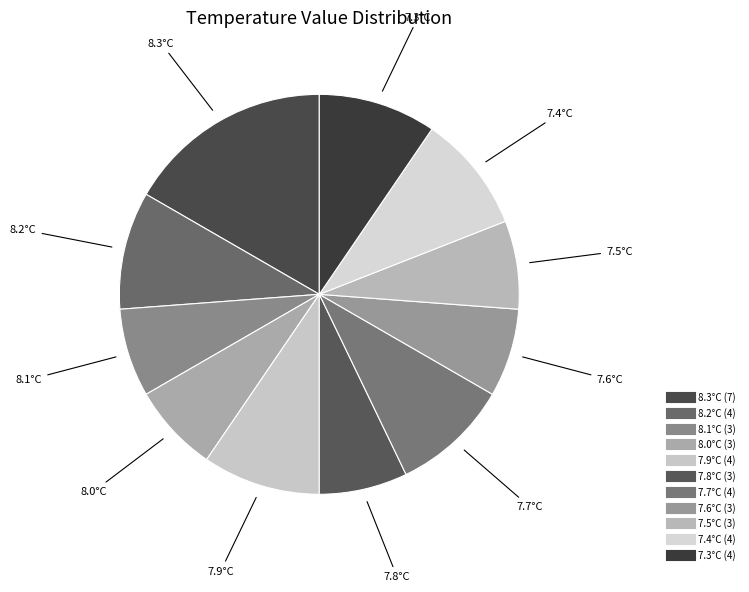

How many slices are in this pie chart?

11